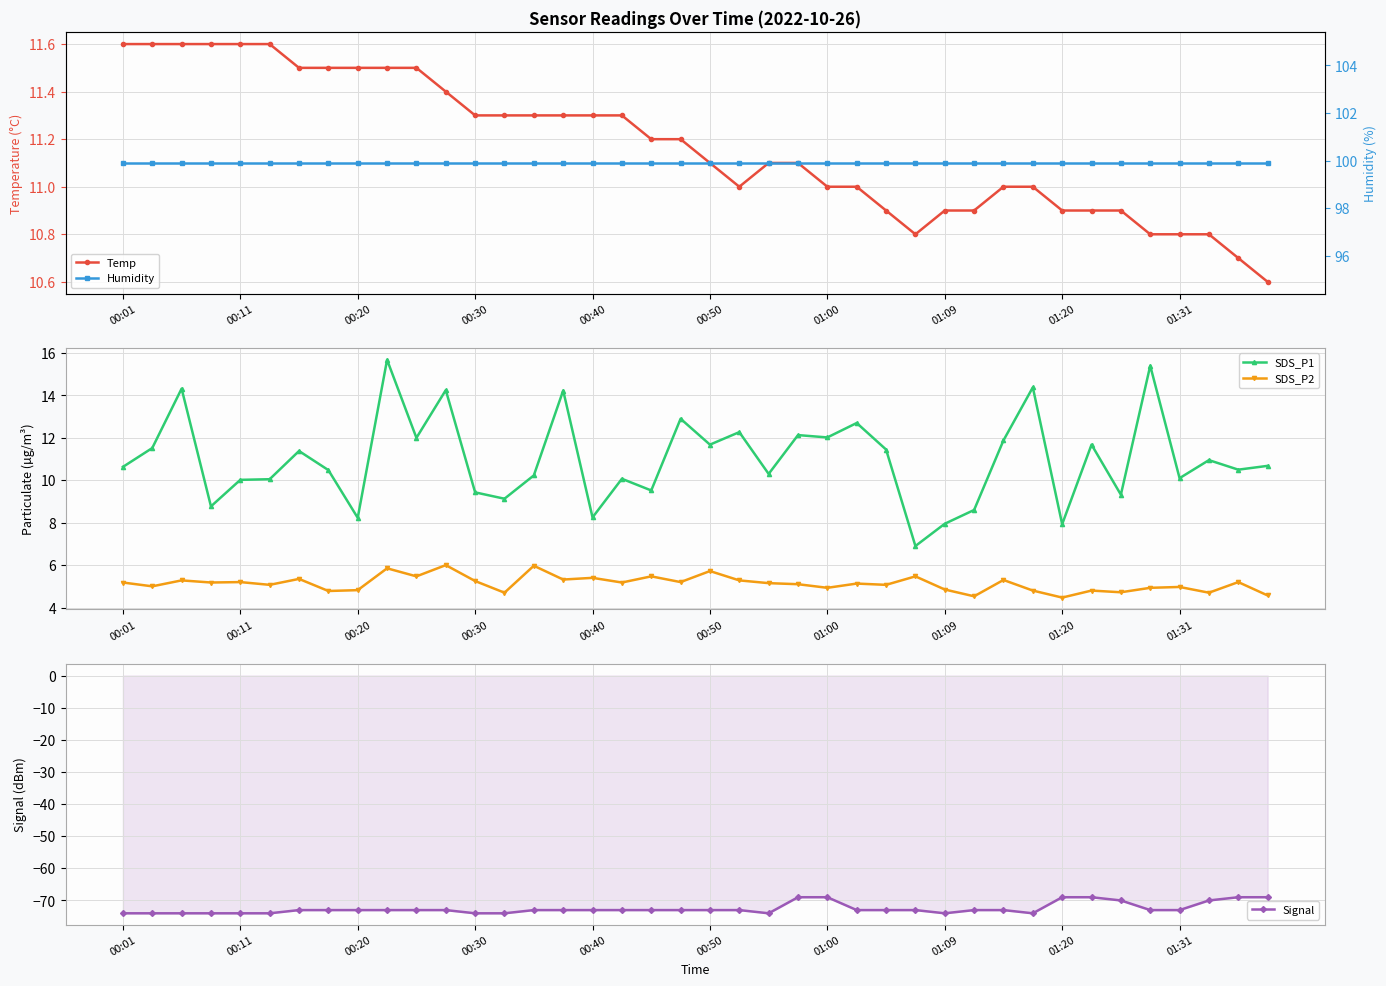

True or false: Signal and SDS_P1 intersect in this chart.

False